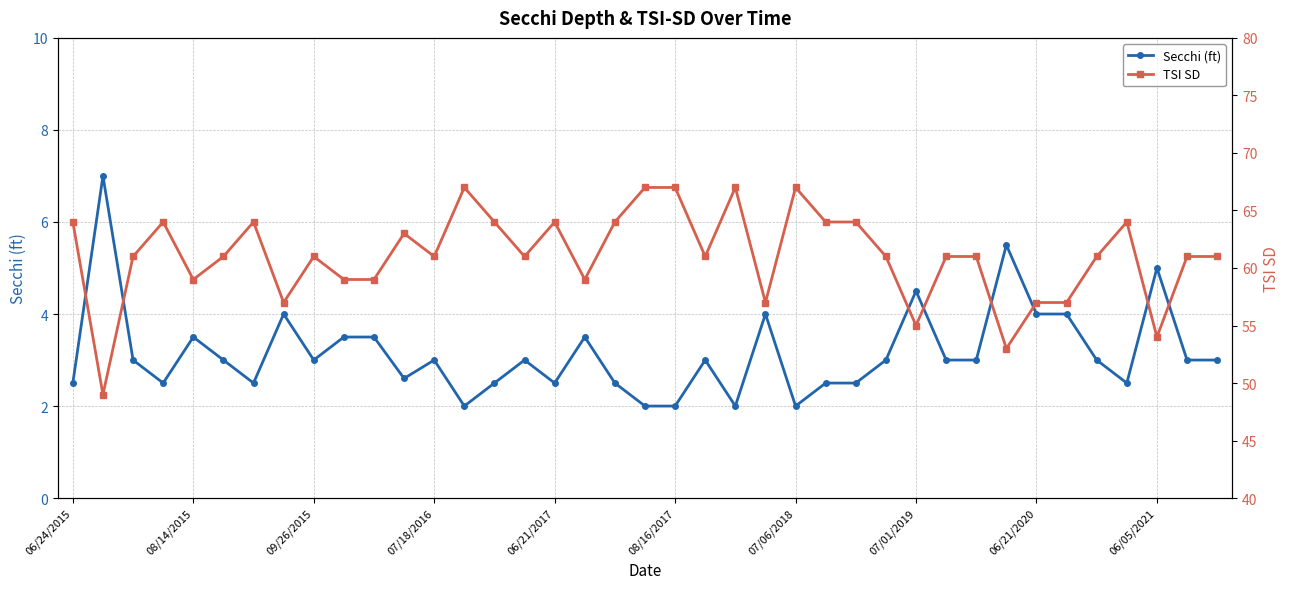

True or false: TSI SD has more than 1 points higher than both neighbors.

True